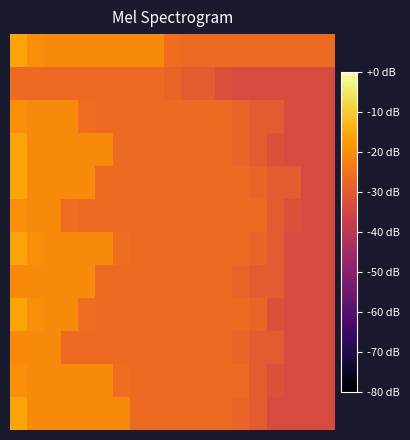

How many distinct data groups are displayed?

12